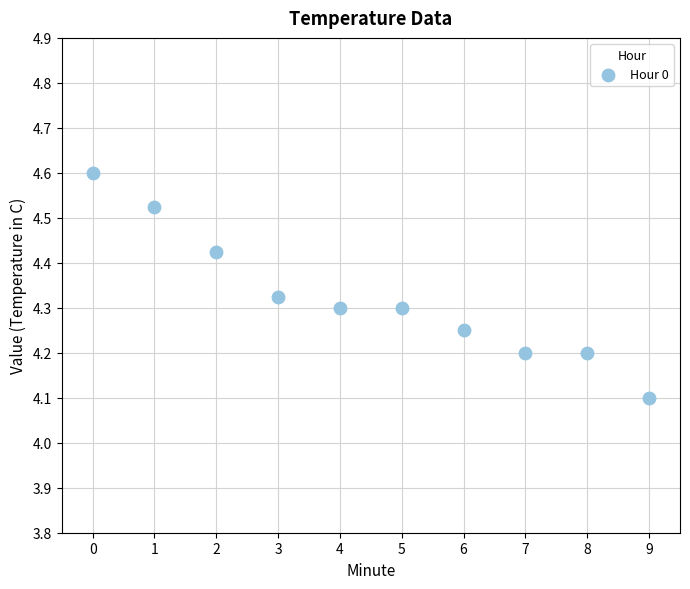

What Y value in the scatter plot is closest to 4?

4.1